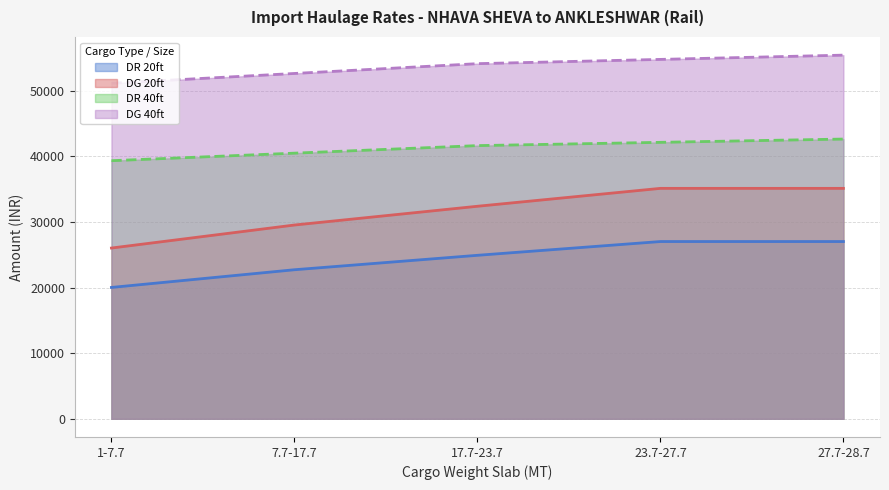

What is the total value across all series at 1-7.7?

136563